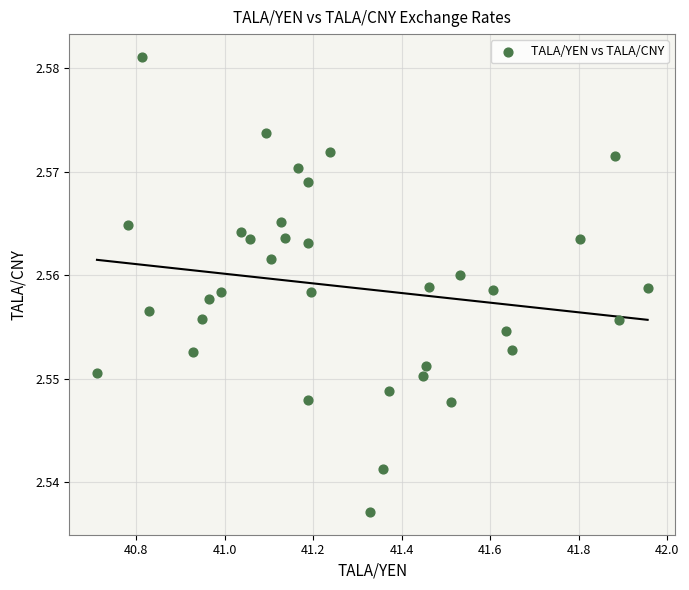

What is the range of X values (max minus min)?

1.2